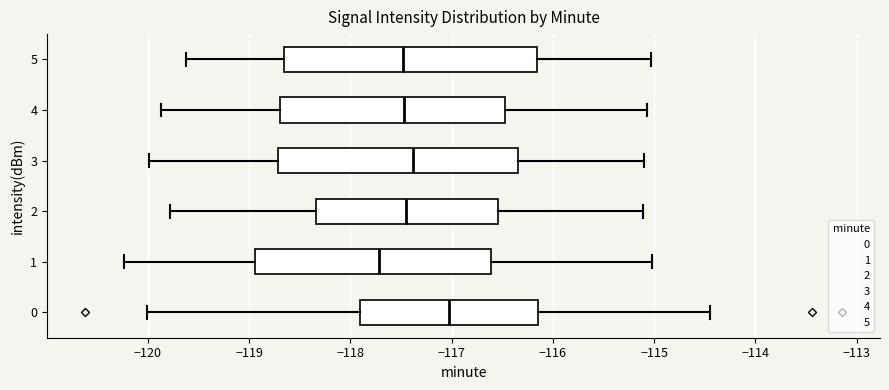

Which box's median line is the furthest to the left?

1